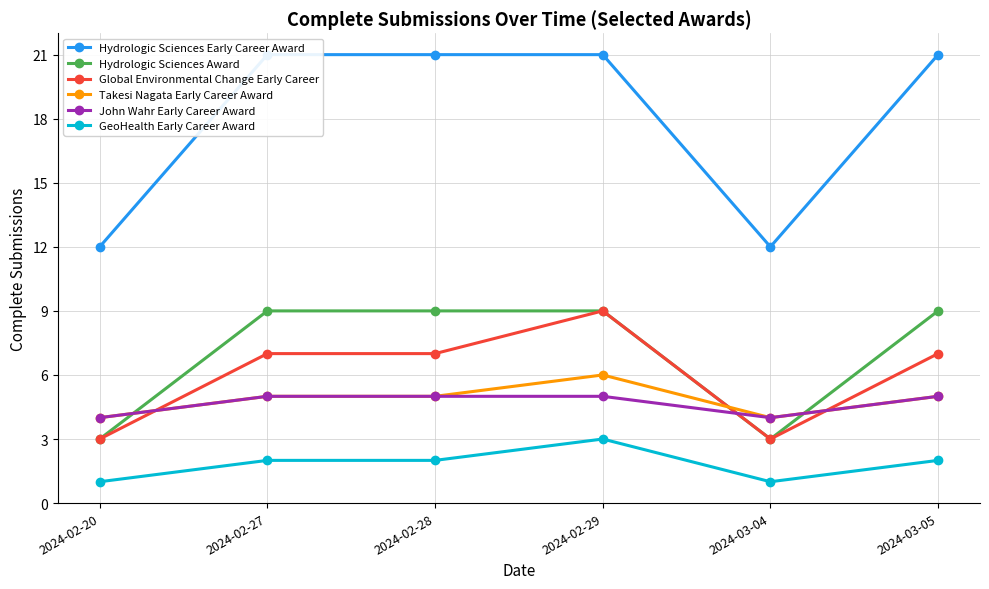

What is the sum of all Global Environmental Change Early Career values?

36